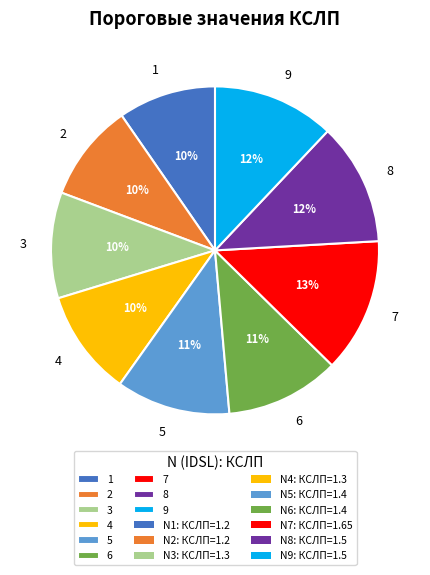

Is the sum of 6 and 4 greater than half?

No